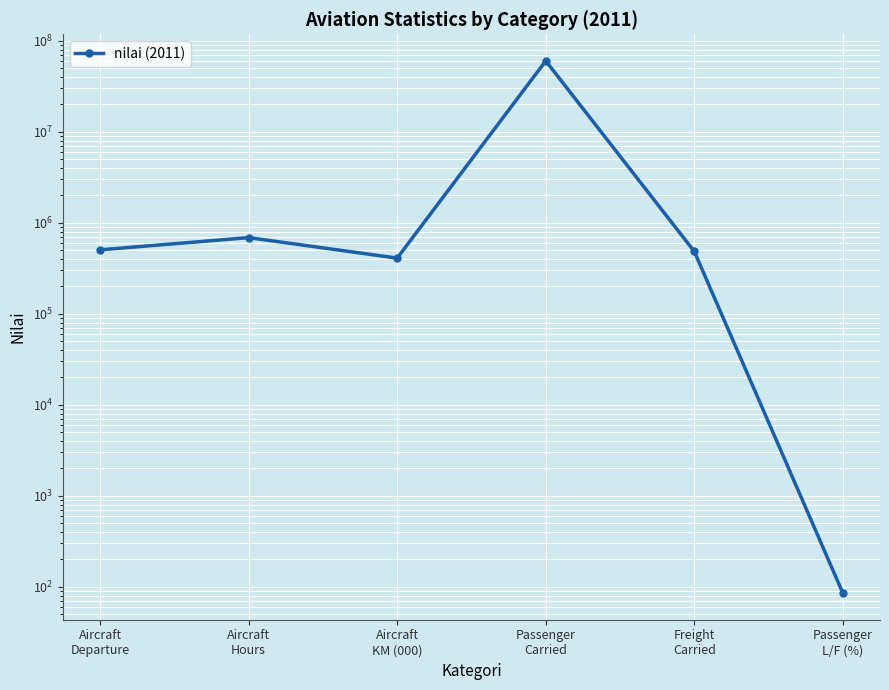

How many data points are less than 504519?

3